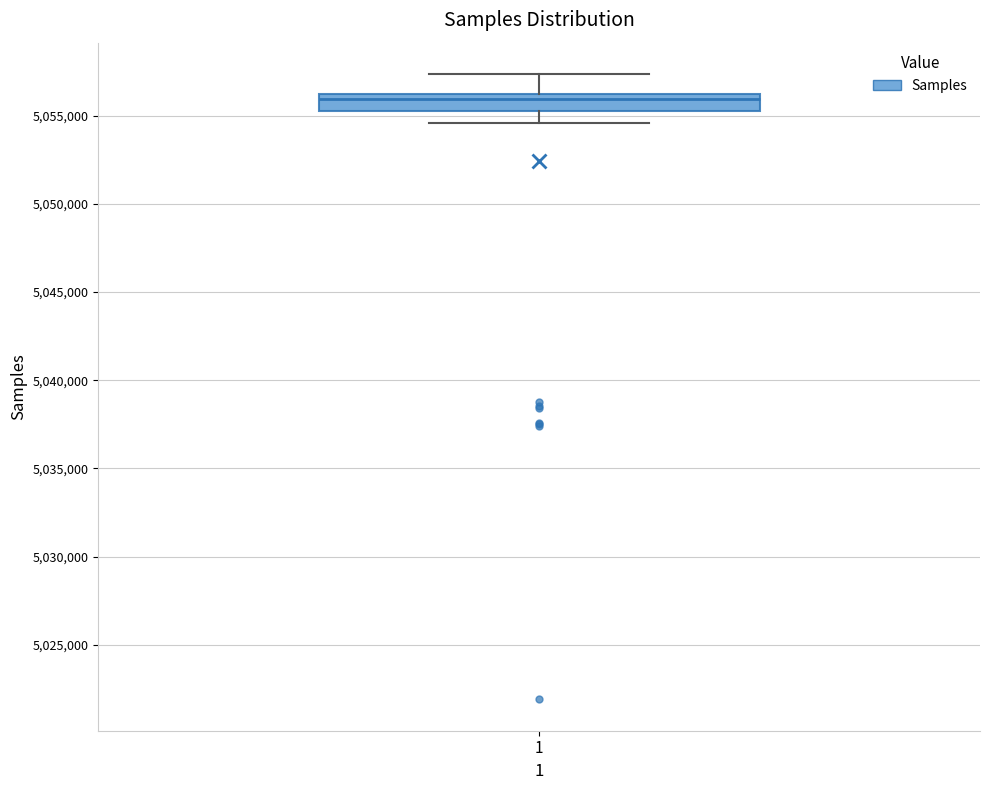

Transcribe this box plot: give where the median line is, the range the box spans, and where the two whiskers end, as read against the y-axis. The values are not printed on the chart, so give them approximately, as read against the axis.

median 5056000 (just below the box's upper edge), box 5055500 to 5056000, whiskers 5054500 to 5057500